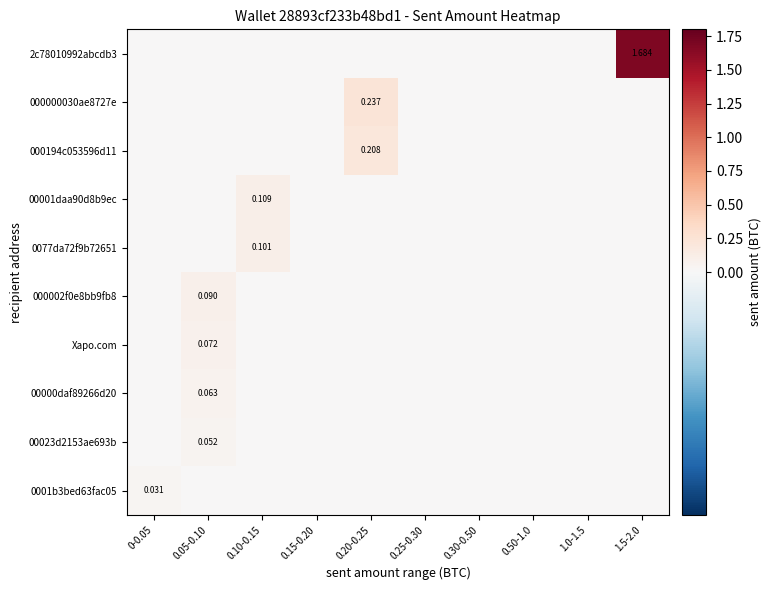

Rank the series at 0.25-0.30 from highest to lowest value.

2c78010992abcdb3, 000000030ae8727e, 000194c053596d11, 00001daa90d8b9ec, 0077da72f9b72651, 000002f0e8bb9fb8, Xapo.com, 00000daf89266d20, 00023d2153ae693b, 0001b3bed63fac05